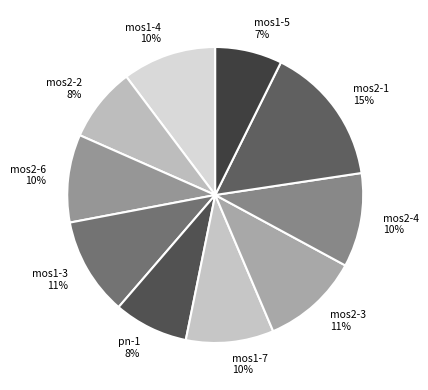

Is the sum of mos2-2 and mos1-4 greater than half?

No